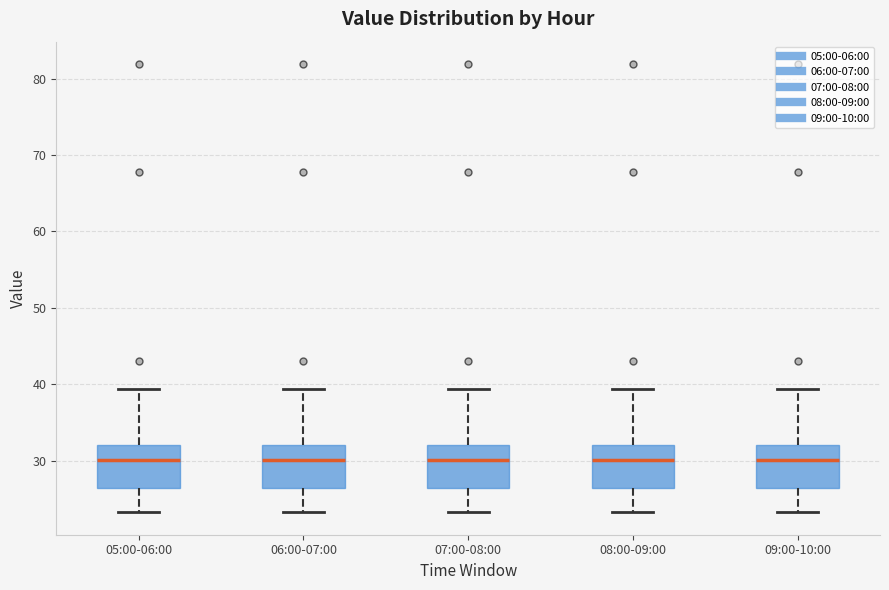

Reading left to right, read every box against the y-axis: the position of its median line, the range the box covers, and the ends of its whiskers. The values are not printed on the chart, so give them approximately, as read against the axis.

05:00-06:00: median 30, box 26 to 32, whiskers 23 to 39
06:00-07:00: median 30, box 26 to 32, whiskers 23 to 39
07:00-08:00: median 30, box 26 to 32, whiskers 23 to 39
08:00-09:00: median 30, box 26 to 32, whiskers 23 to 39
09:00-10:00: median 30, box 26 to 32, whiskers 23 to 39